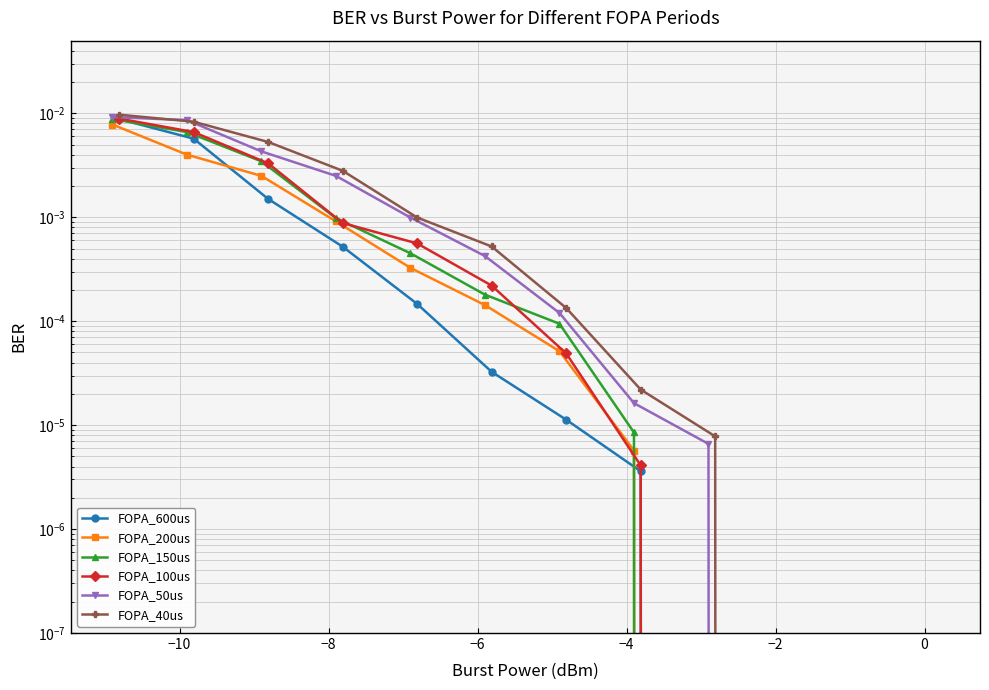

How many data points in FOPA_150us are above 0?

8